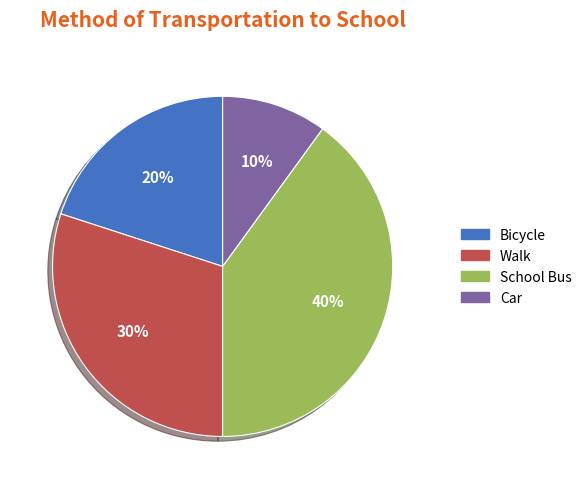

Is there any slice that represents more than half of the pie?

No